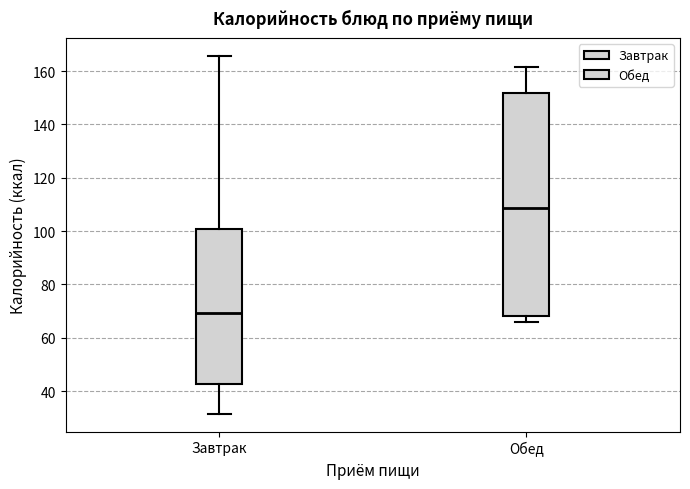

Which box's median line is the highest?

Обед